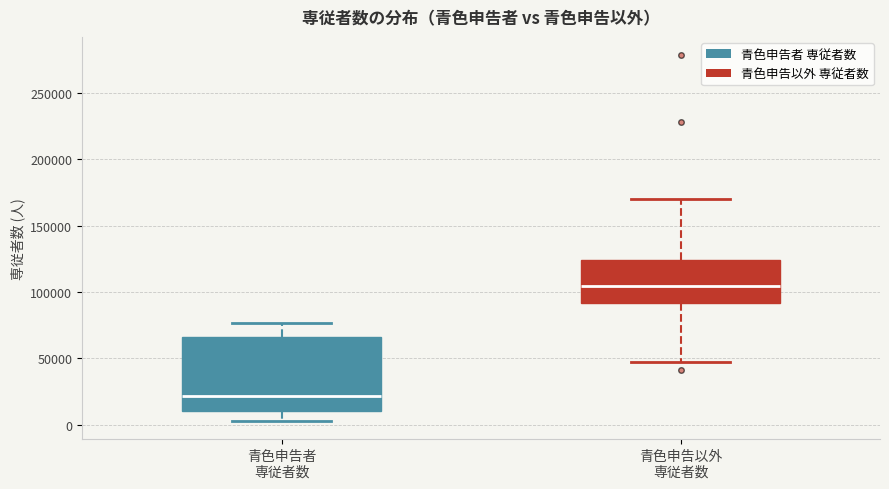

Reading left to right, transcribe this box plot: for each box, give where its median line is, the range the box spans, and where its two whiskers end, as read against the y-axis. The values are not printed on the chart, so give them approximately, as read against the axis.

青色申告者 専従者数: median 20000, box 10000 to 65000, whiskers 5000 to 75000
青色申告以外 専従者数: median 105000, box 90000 to 125000, whiskers 45000 to 170000